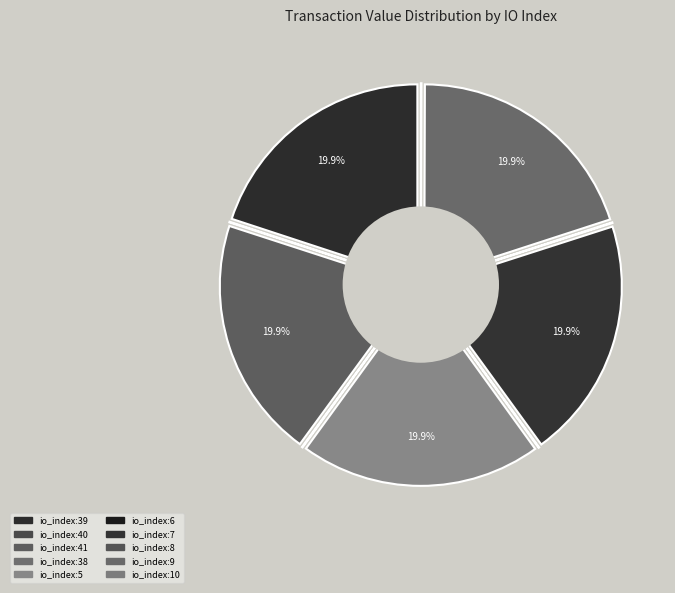

To the nearest percent, what is the average slice percentage?

10%